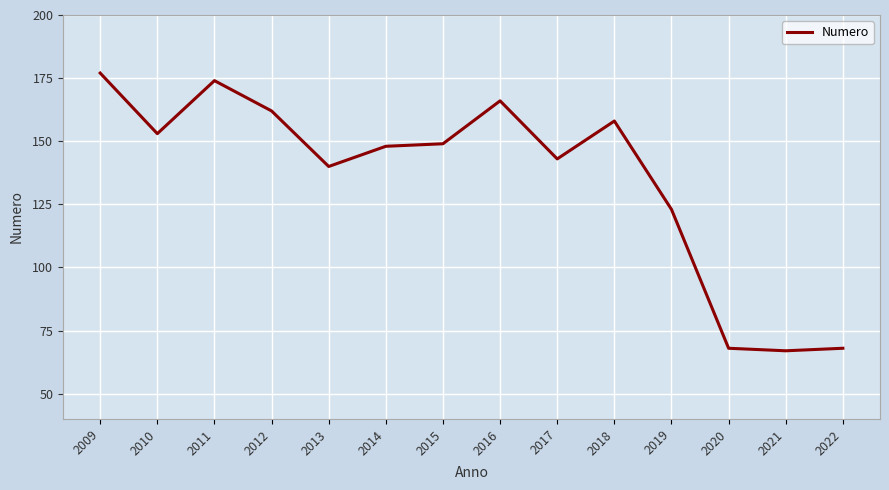

What is the difference between the maximum and minimum values?

110